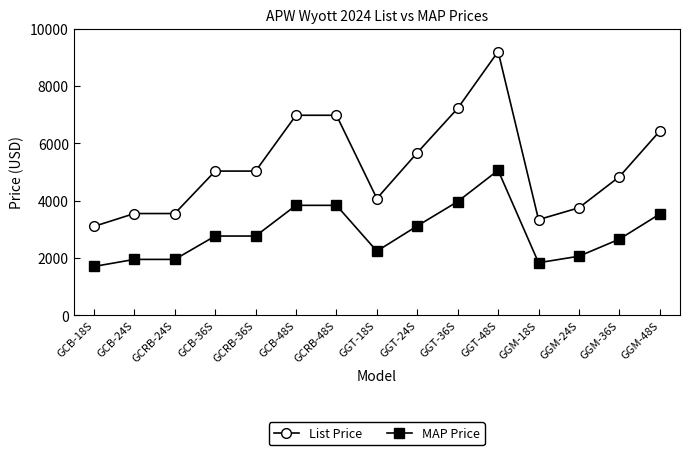

Reading left to right, list all the values displayed in this chart.

List Price: 3105	3554	3554	5035	5035	6982	6982	4078	5677	7223	9205	3342	3755	4838	6431
MAP Price: 1707	1954	1954	2769	2769	3840	3840	2242	3122	3972	5062	1838	2065	2660	3537